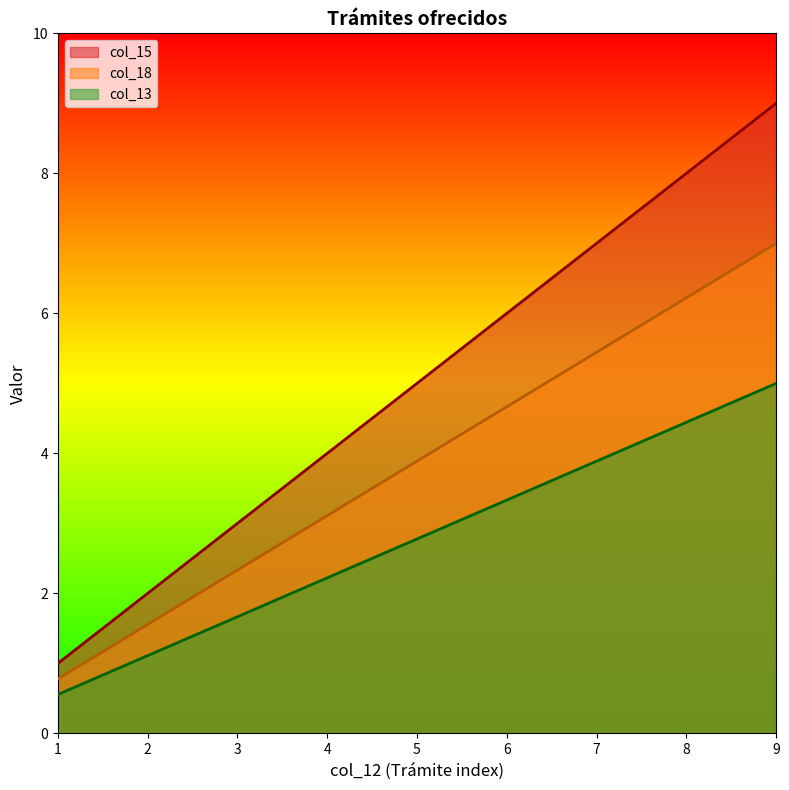

Between 1 and 4, which series saw the biggest shift?

col_15